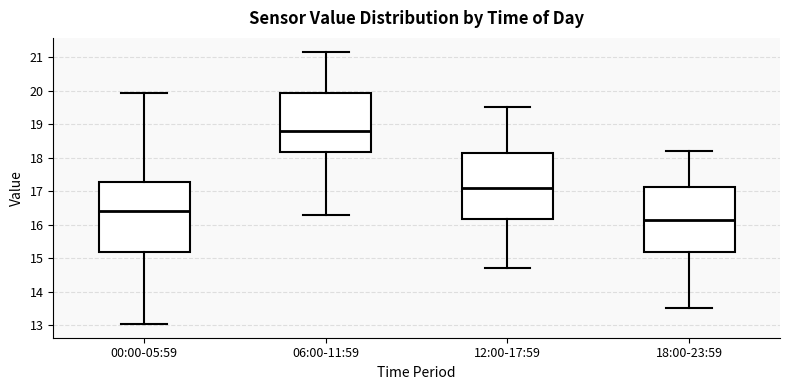

Reading left to right, transcribe this box plot: for each box, give where its median line is, the range the box spans, and where its two whiskers end, as read against the y-axis. The values are not printed on the chart, so give them approximately, as read against the axis.

00:00-05:59: median 16.4, box 15.2 to 17.3, whiskers 13.0 to 19.9
06:00-11:59: median 18.8, box 18.2 to 19.9, whiskers 16.3 to 21.2
12:00-17:59: median 17.1, box 16.2 to 18.2, whiskers 14.7 to 19.5
18:00-23:59: median 16.2, box 15.2 to 17.1, whiskers 13.5 to 18.2